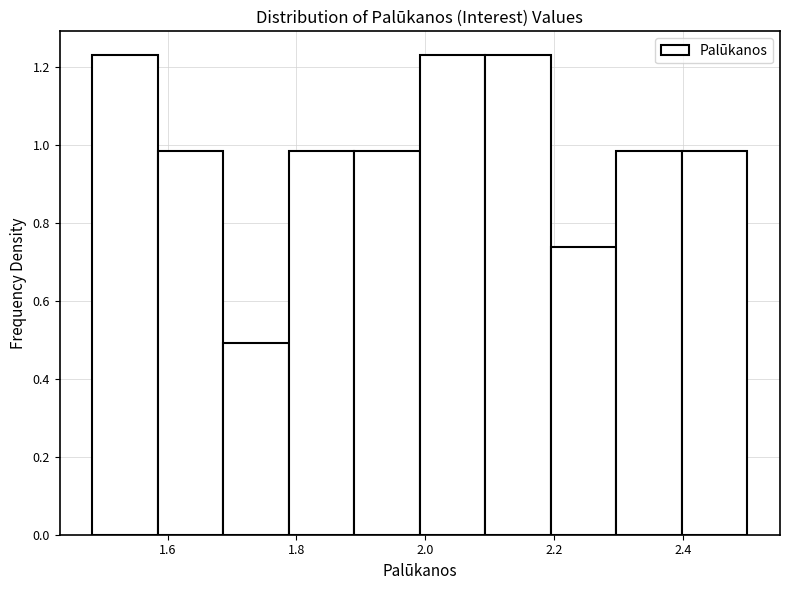

Reading left to right, transcribe this chart: for each bar, give the range it covers on the x-axis and its height. Neither the bar edges nor the heights are printed on the chart, so give them approximately, as read against the axes.

1.48 to 1.58: 1.22
1.58 to 1.68: 0.98
1.68 to 1.78: 0.50
1.78 to 1.88: 0.98
1.88 to 2.00: 0.98
2.00 to 2.10: 1.22
2.10 to 2.20: 1.22
2.20 to 2.30: 0.74
2.30 to 2.40: 0.98
2.40 to 2.50: 0.98